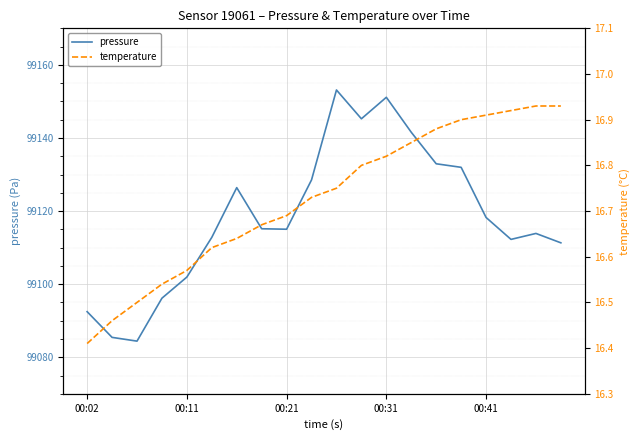

What is the minimum value for pressure?

99084.4